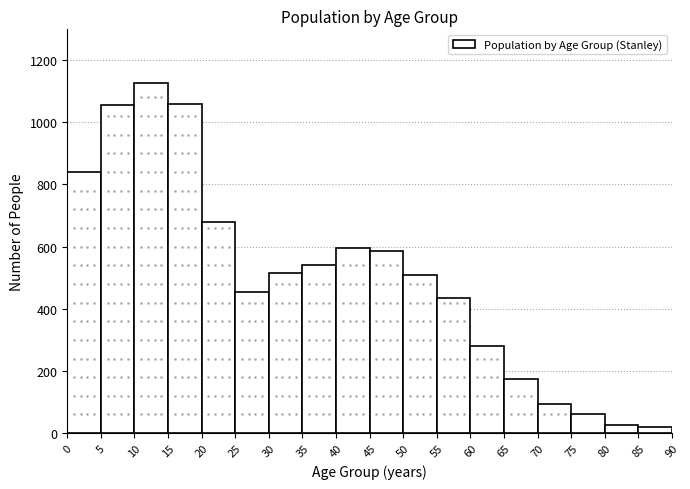

Reading left to right, transcribe this chart: for each bar, give the range it covers on the x-axis and its height. The values are not printed on the chart, so give them approximately, as read against the axis.

0 to 5: 840
5 to 10: 1060
10 to 15: 1120
15 to 20: 1060
20 to 25: 680
25 to 30: 460
30 to 35: 520
35 to 40: 540
40 to 45: 600
45 to 50: 580
50 to 55: 520
55 to 60: 440
60 to 65: 280
65 to 70: 180
70 to 75: 100
75 to 80: 60
80 to 85: 20
85 to 90: 20